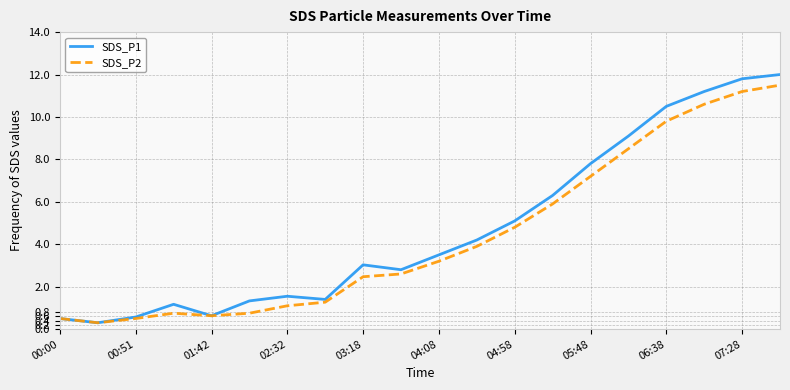

What is the minimum value shown in the chart?

0.3